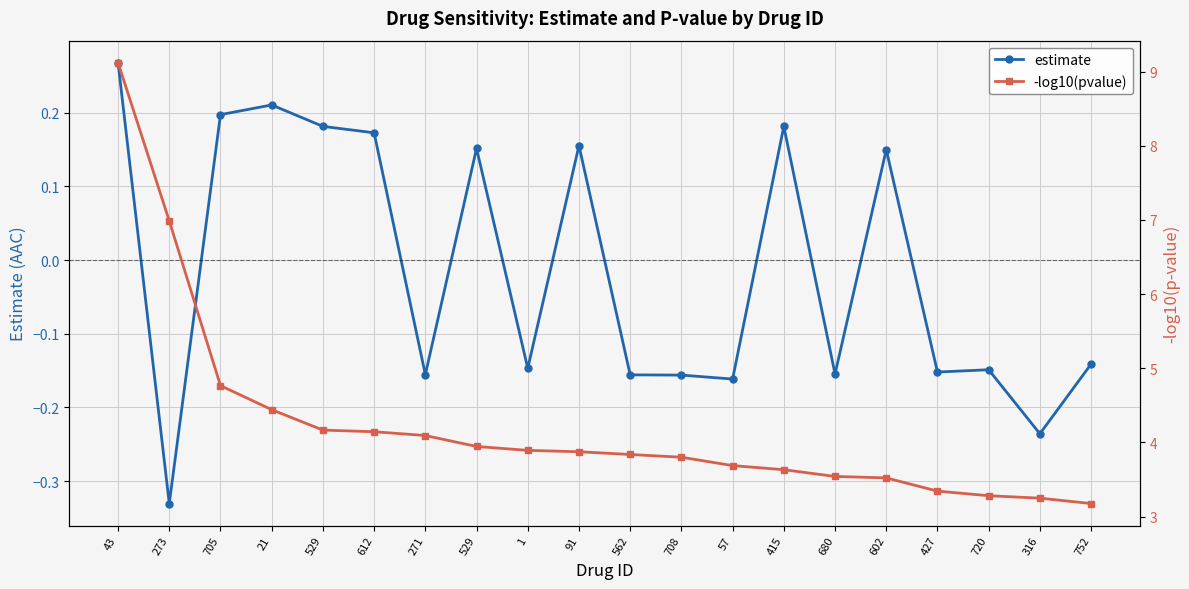

Count the number of categories in the chart.

20